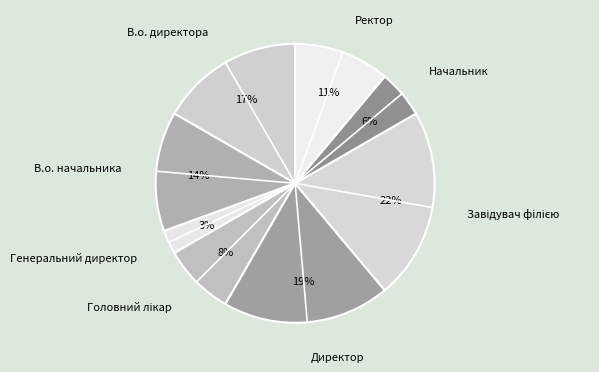

Count the number of slices in the pie.

8